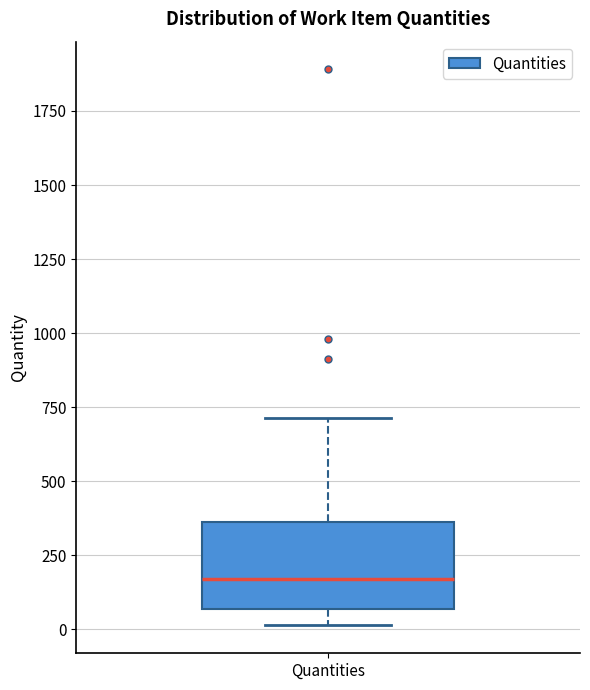

Where does the median line of the box for Quantities sit on the y-axis? The values are not printed on the chart, so give them approximately, as read against the axis.

150